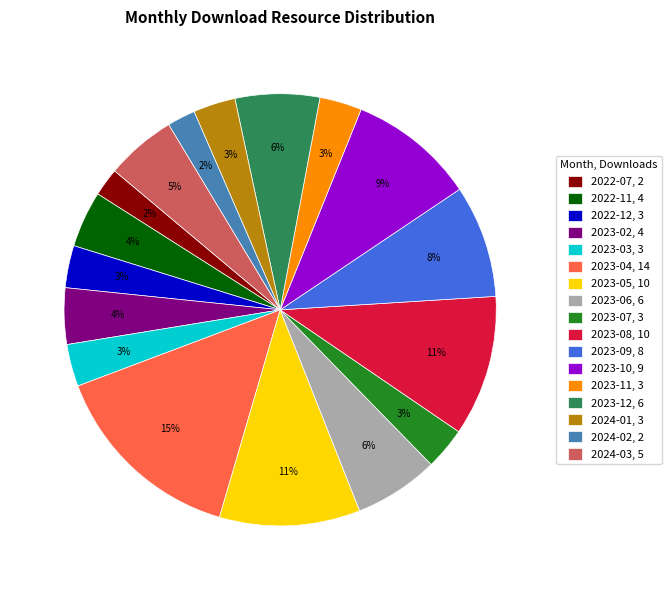

Do 2024-03 and 2023-12 together represent more than half of the pie?

No